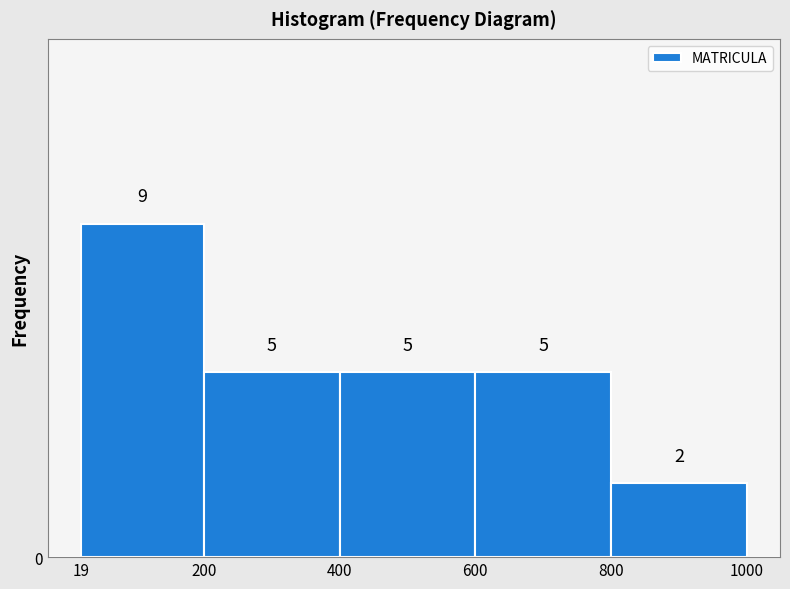

Which range on the x-axis has the tallest bar?

19 to 200